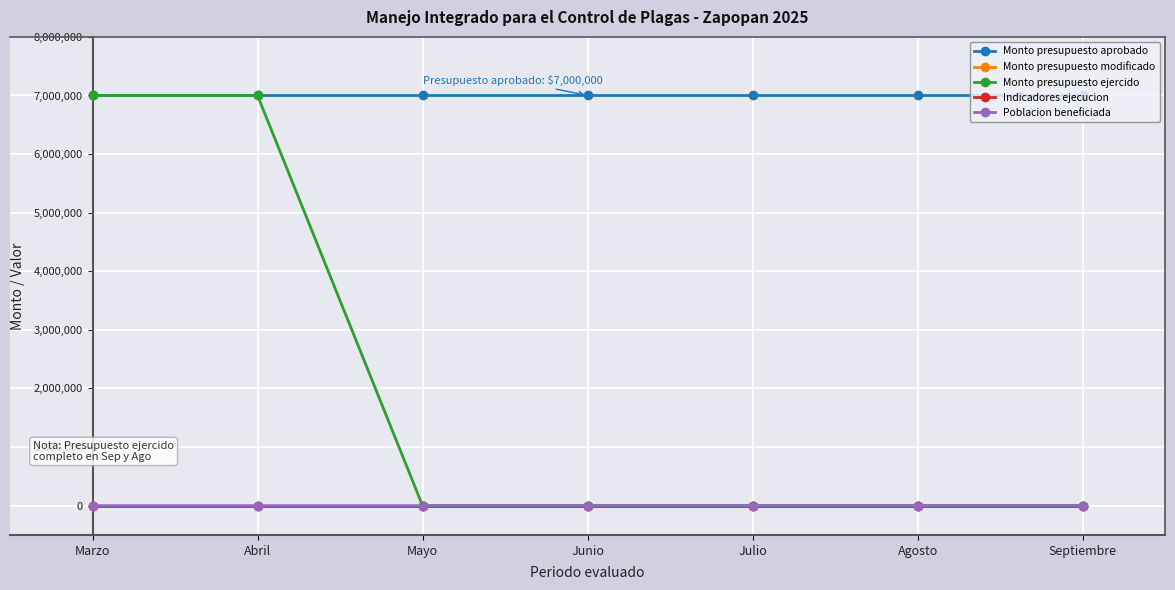

Between Abril and Junio, which series saw the biggest shift?

Monto presupuesto ejercido